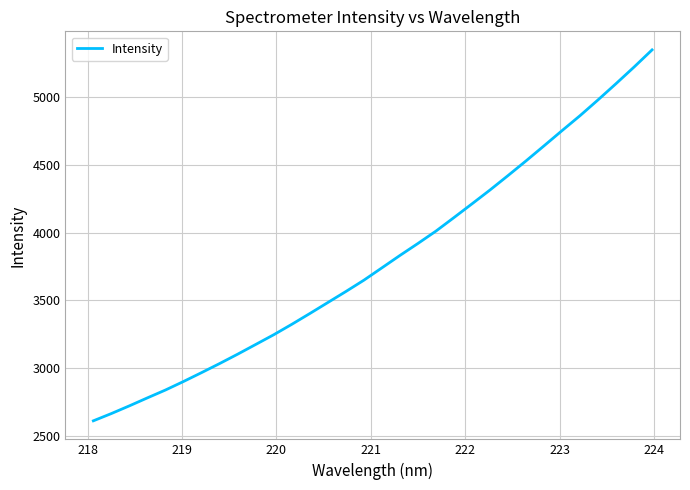

What is the maximum value shown in the chart?

5351.3